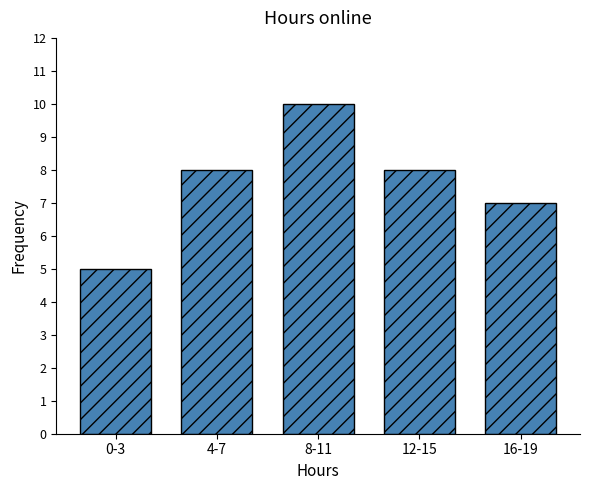

Reading right to left, transcribe all the data shown in this chart.

7	8	10	8	5